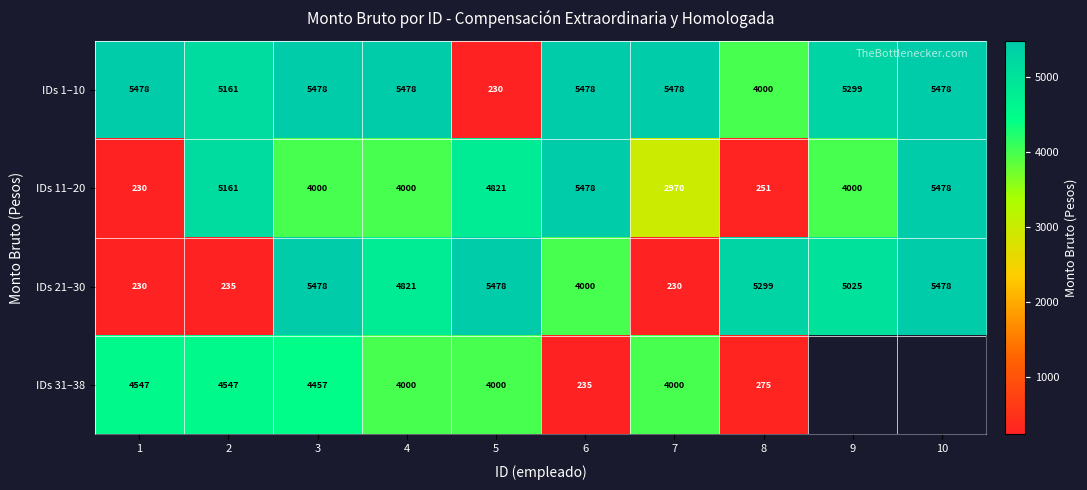

Is the value of IDs 21–30 at 2 greater than the value of IDs 31–38 at 1?

No